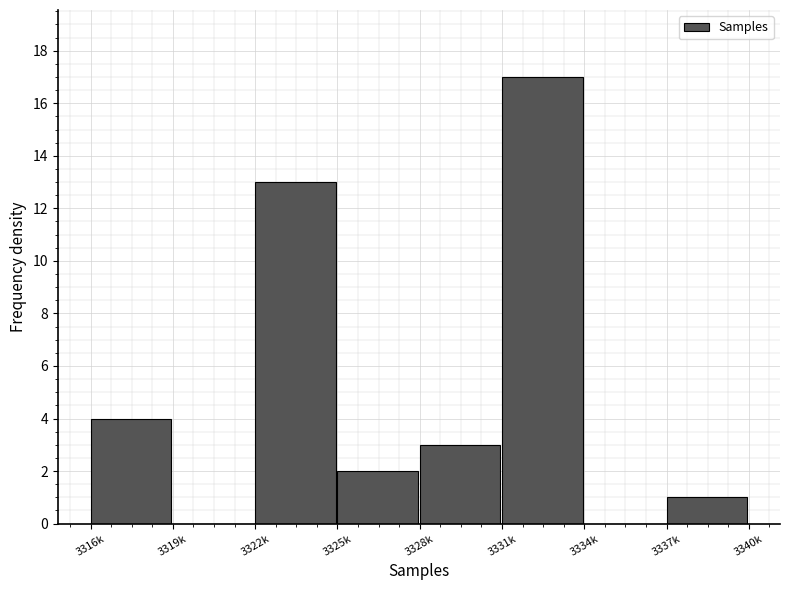

Reading left to right, list all the values displayed in this chart.

3316k=4	3319k=0	3322k=13	3325k=2	3328k=3	3331k=17	3334k=0	3337k=1